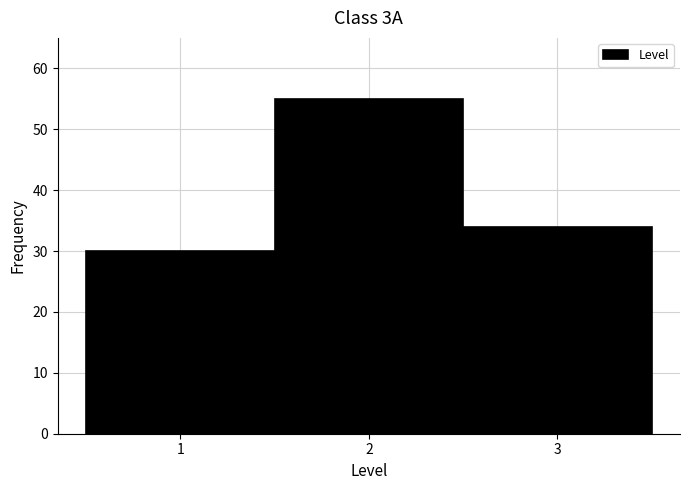

Reading left to right, transcribe this chart: for each bar, give the range it covers on the x-axis and its height. The values are not printed on the chart, so give them approximately, as read against the axis.

0.5 to 1.5: 30
1.5 to 2.5: 55
2.5 to 3.5: 34